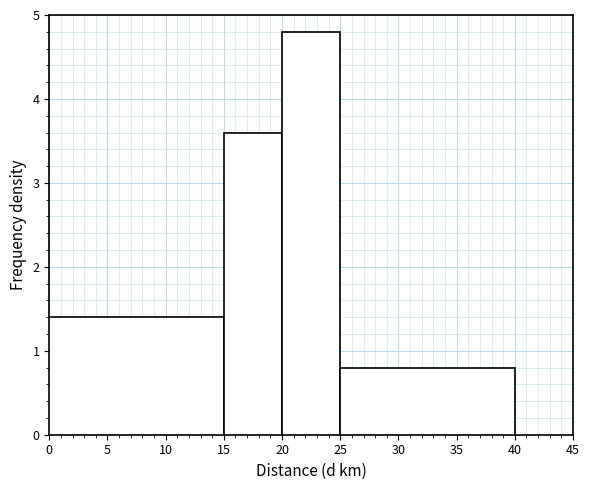

Reading left to right, transcribe this chart: for each bar, give the range it covers on the x-axis and its height. The values are not printed on the chart, so give them approximately, as read against the axis.

0 to 15: 1.4
15 to 20: 3.6
20 to 25: 4.8
25 to 40: 0.8